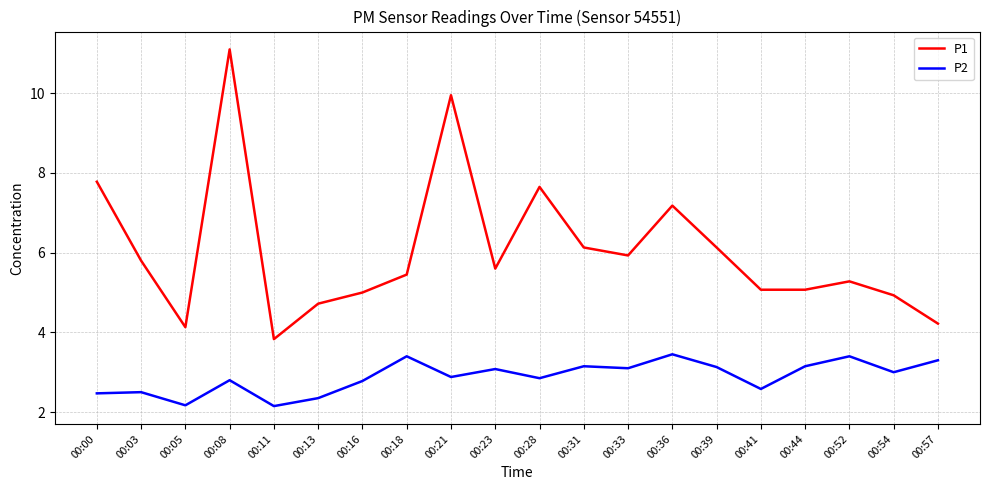

What is the sum of all P1 values?

121.0